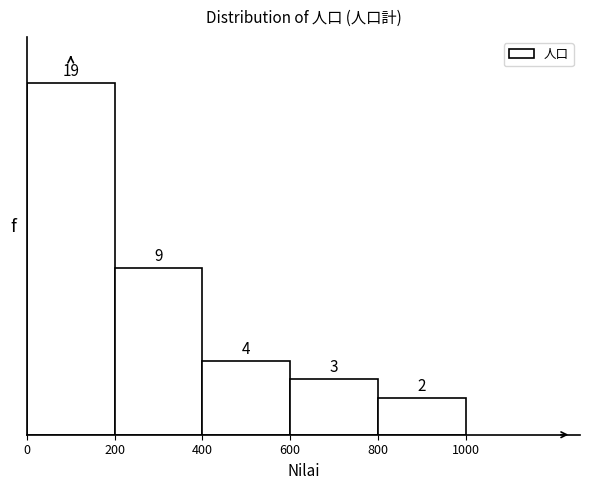

Reading right to left, what are all the values shown in this chart?

800=2	600=3	400=4	200=9	0=19